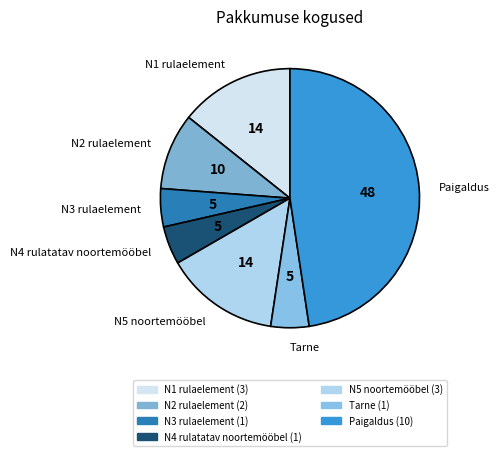

Which category has the biggest portion of the pie?

Paigaldus